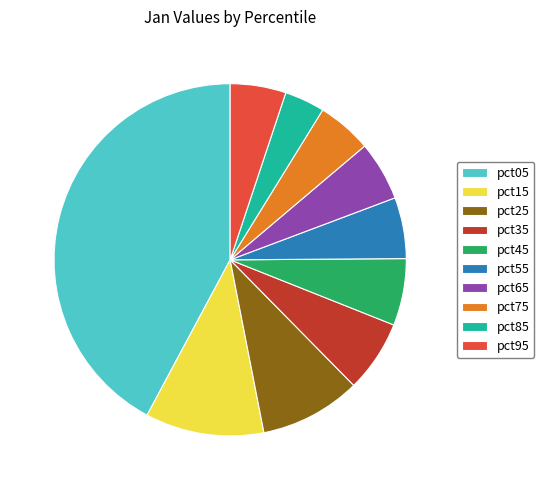

Is the sum of pct95 and pct85 greater than half?

No